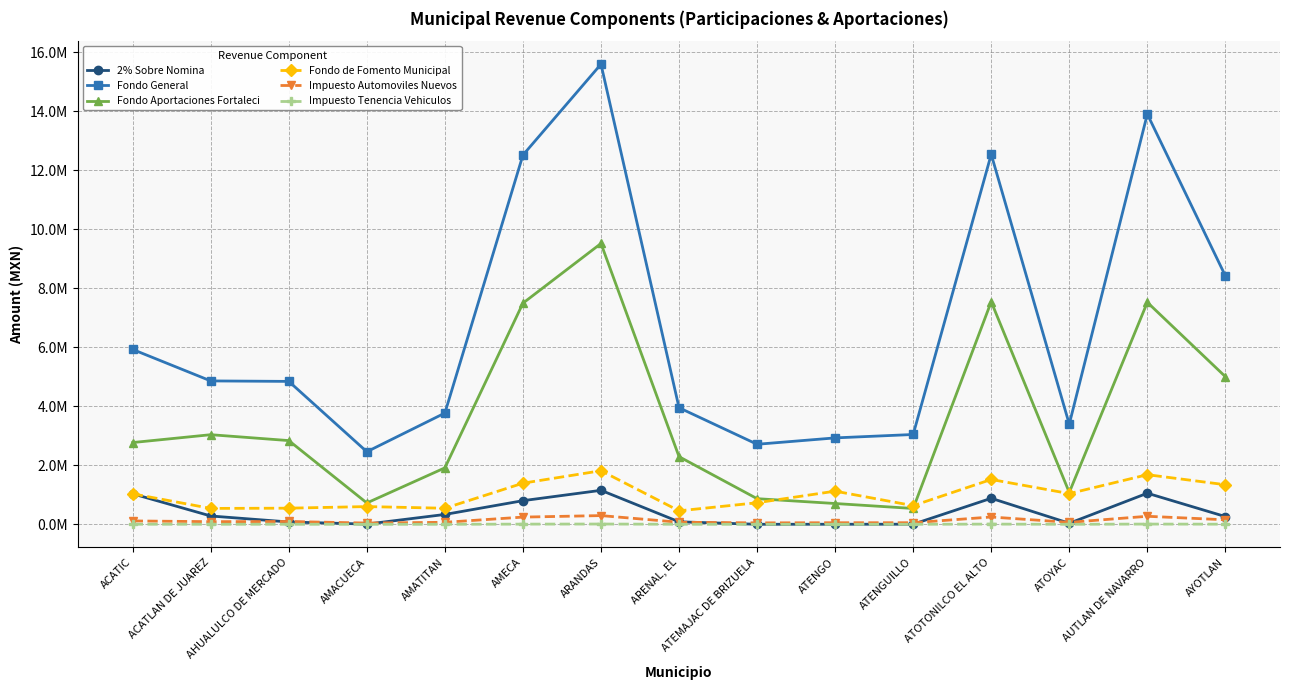

True or false: 2% Sobre Nomina and Fondo General cross at least once.

False